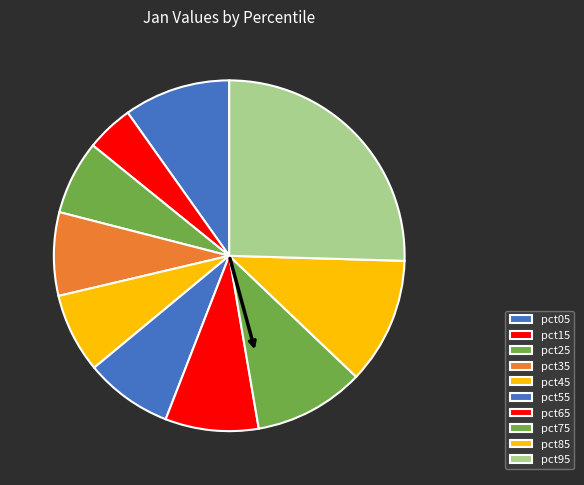

To the nearest percent, what percentage of the pie is pct15?

4%